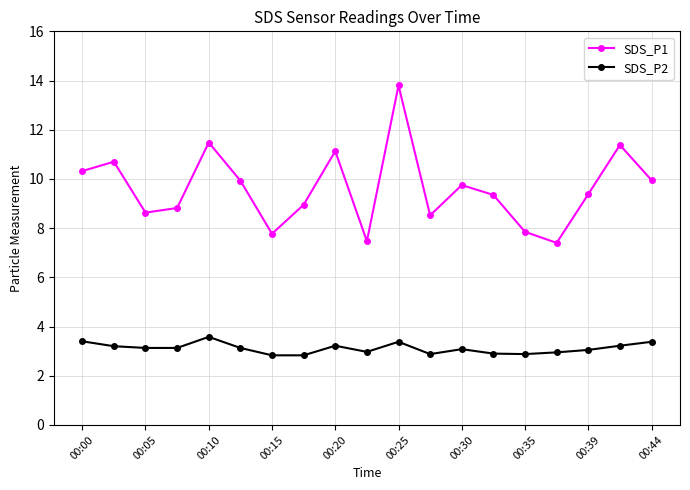

How many lines are shown in the chart?

2